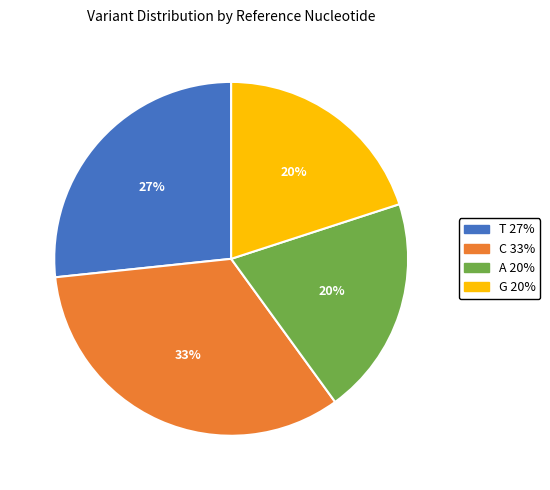

Between C 33% and A 20%, which is larger?

C 33%